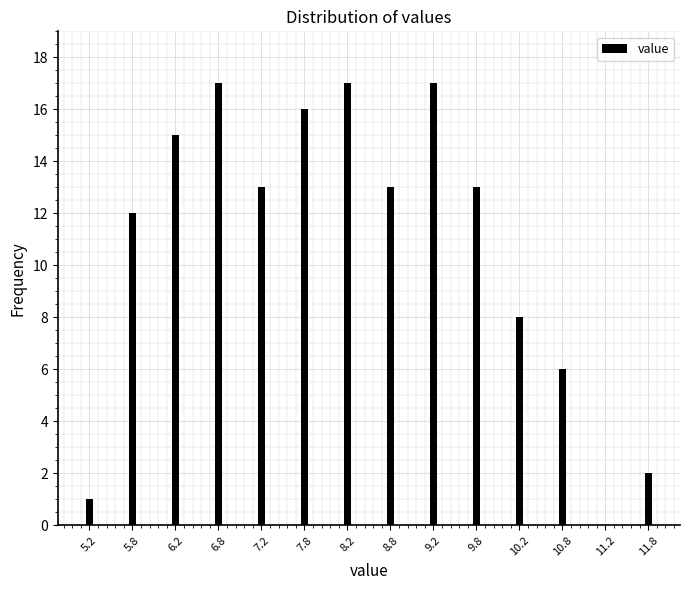

Reading left to right, what are all the values shown in this chart?

5.2=1	5.8=12	6.2=15	6.8=17	7.2=13	7.8=16	8.2=17	8.8=13	9.2=17	9.8=13	10.2=8	10.8=6	11.2=0	11.8=2